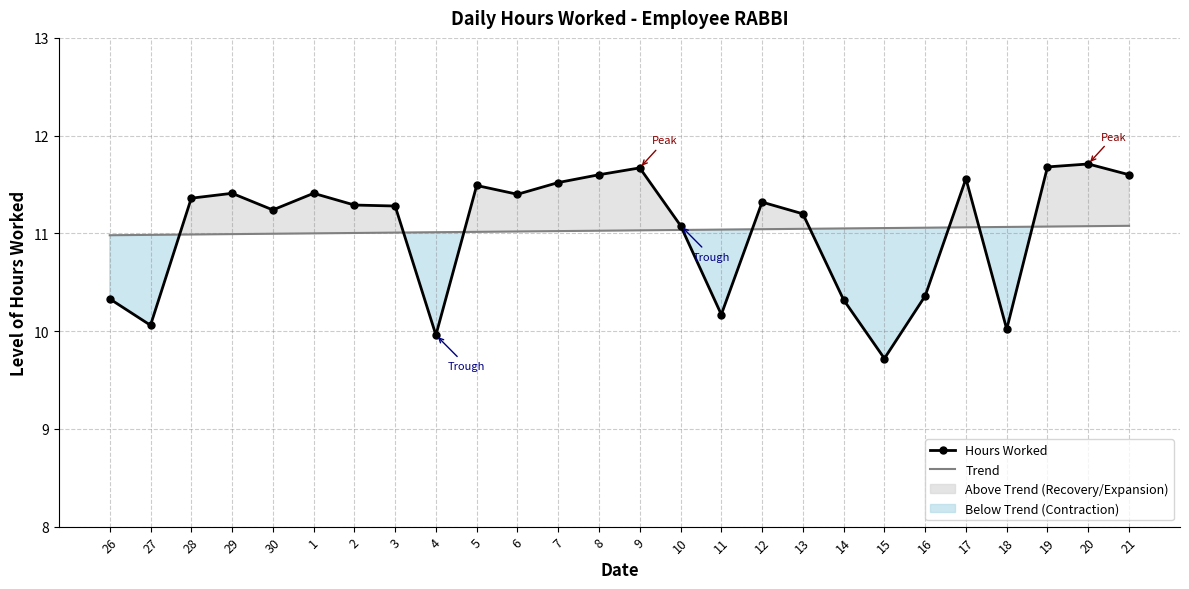

In Hours Worked, how many points are higher than both neighbors (excluding endpoints)?

7